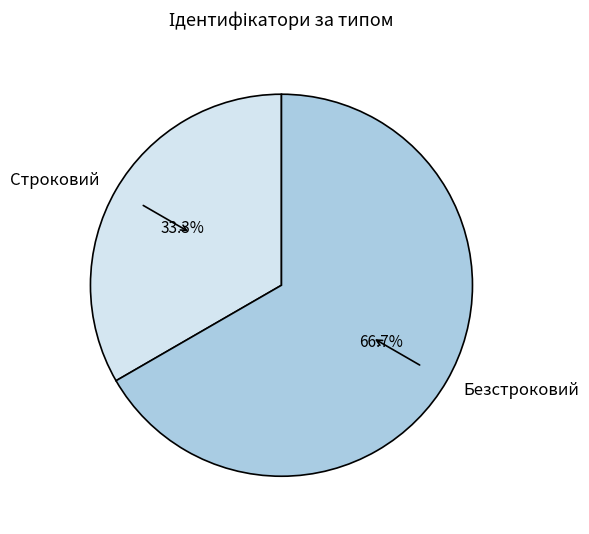

Rank the categories by value from lowest to highest.

Строковий, Безстроковий